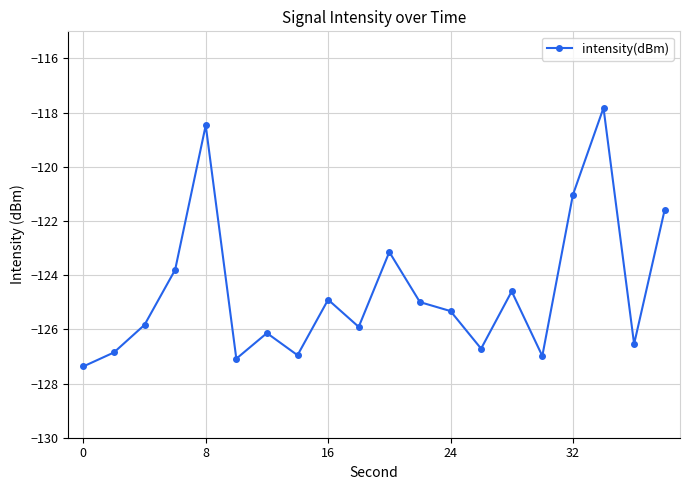

What is the smallest value displayed?

-127.4